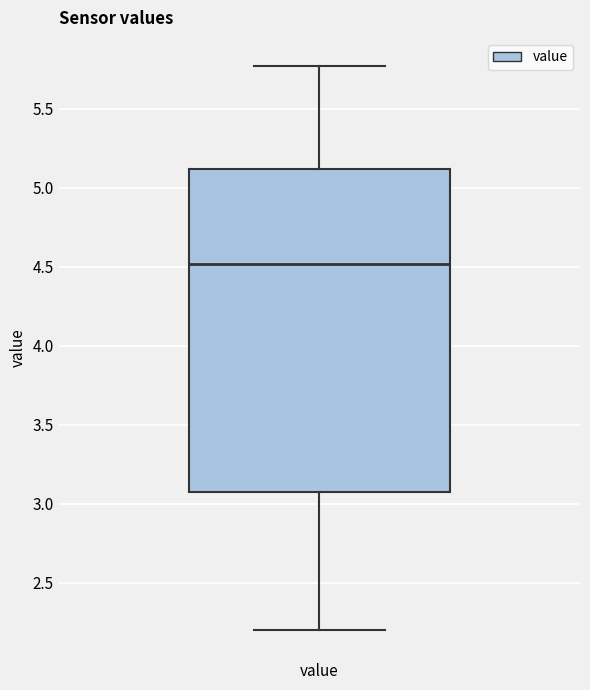

Transcribe this box plot: give where the median line is, the range the box spans, and where the two whiskers end, as read against the y-axis. The values are not printed on the chart, so give them approximately, as read against the axis.

median 4.50, box 3.10 to 5.10, whiskers 2.20 to 5.75